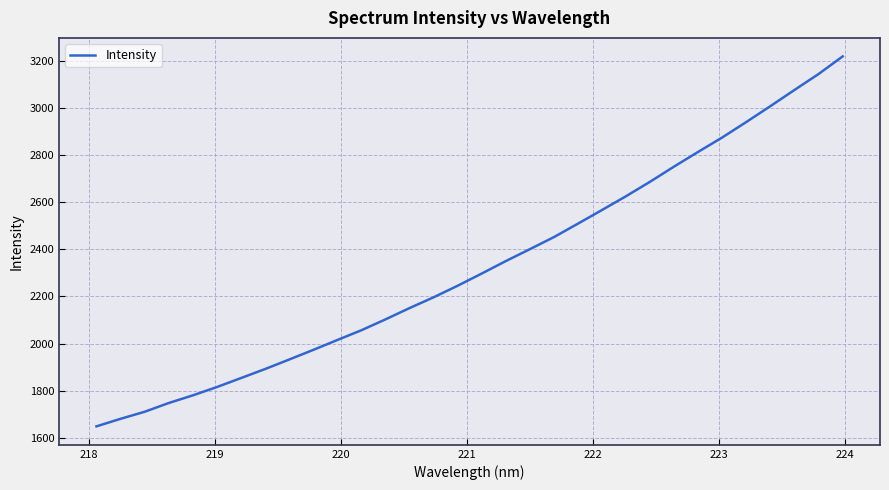

True or false: the data has more than 2 interior local peaks.

False